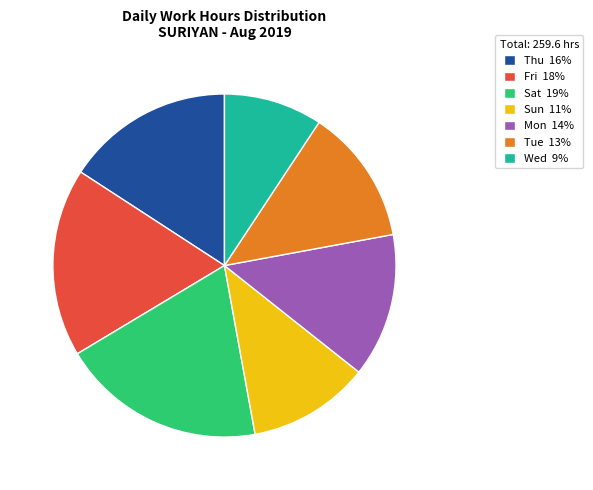

Which has a higher value, Tue 13% or Mon 14%?

Mon 14%